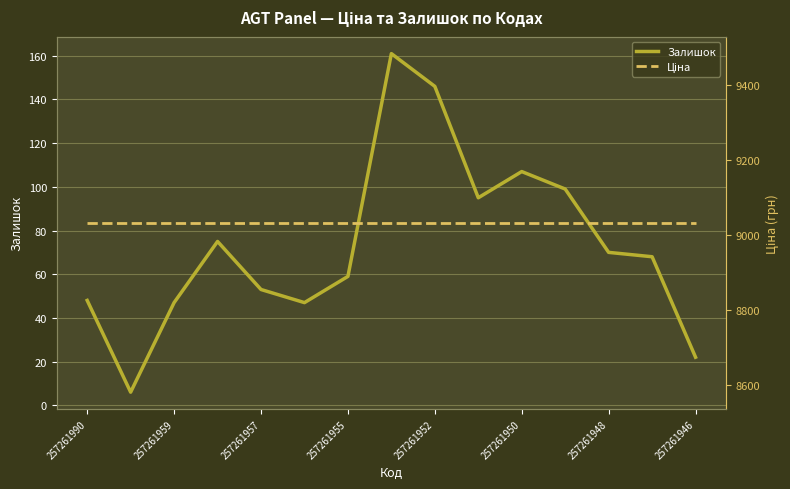

Is it true that Залишок equals 107 at 257261950?

True